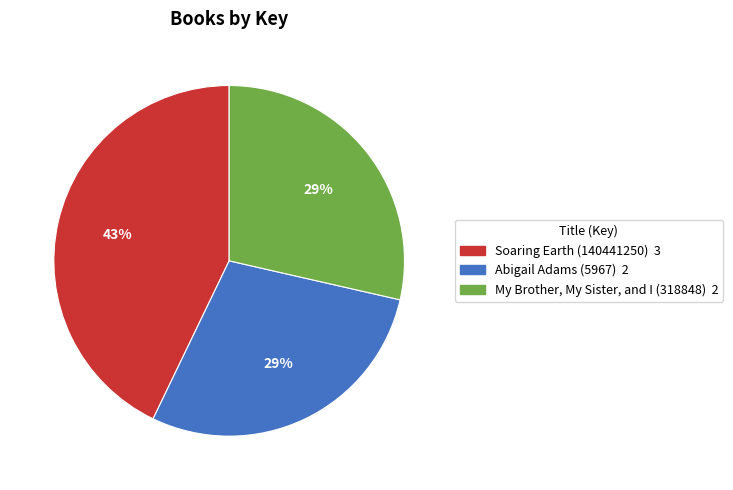

To the nearest percent, what is the combined percentage of Soaring Earth (140441250) and Abigail Adams (5967)?

71%